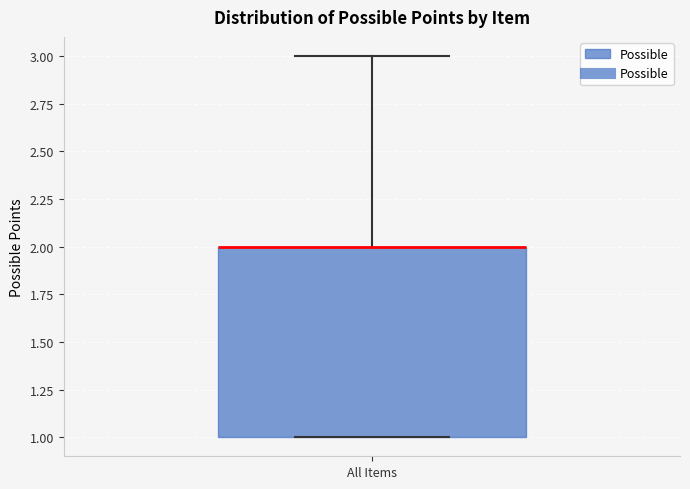

Where is the lower edge of the box for All Items on the y-axis? The values are not printed on the chart, so give them approximately, as read against the axis.

1